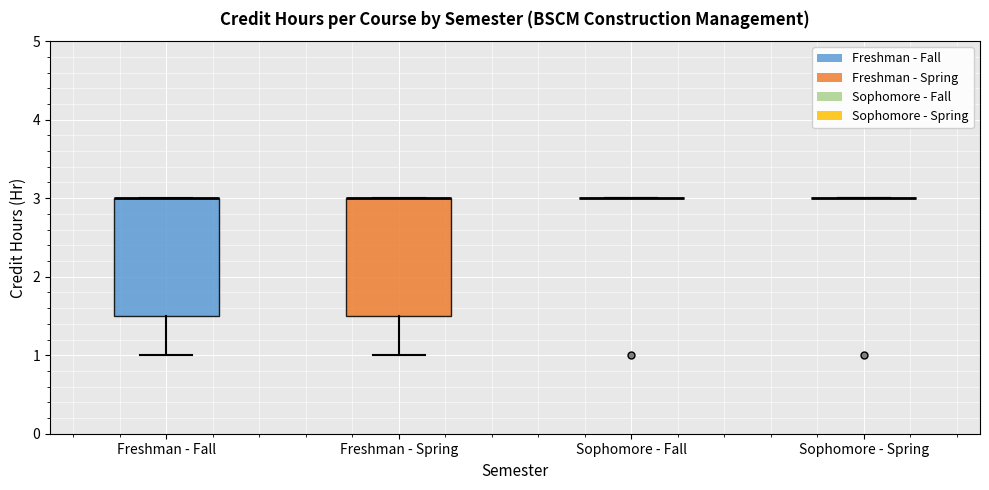

Reading left to right, transcribe this box plot: for each box, give where its median line is, the range the box spans, and where its two whiskers end, as read against the y-axis. The values are not printed on the chart, so give them approximately, as read against the axis.

Freshman - Fall: median 3.0 (drawn on the box's upper edge), box 1.5 to 3.0, whiskers 1.0 to 3.0
Freshman - Spring: median 3.0 (drawn on the box's upper edge), box 1.5 to 3.0, whiskers 1.0 to 3.0
Sophomore - Fall: box collapsed to a line at 3.0, whiskers 3.0 to 3.0
Sophomore - Spring: box collapsed to a line at 3.0, whiskers 3.0 to 3.0